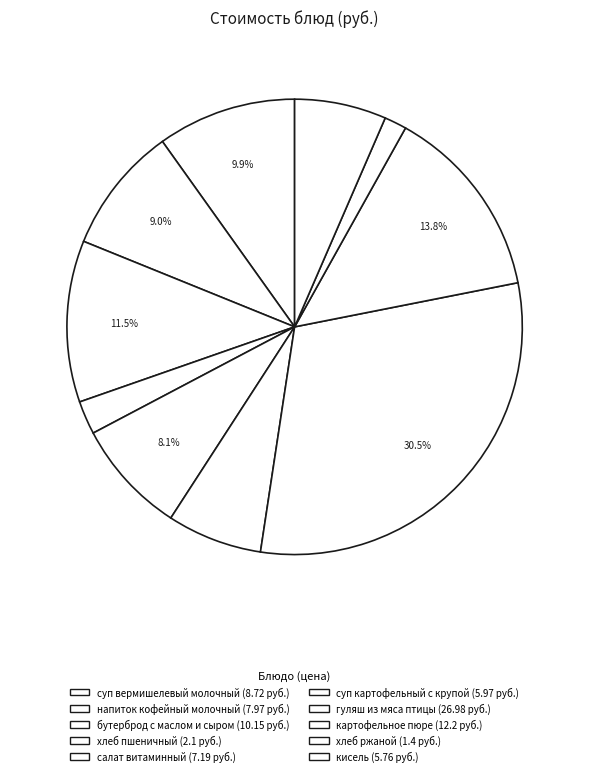

Which has a higher value, кисель or суп картофельный с крупой?

суп картофельный с крупой